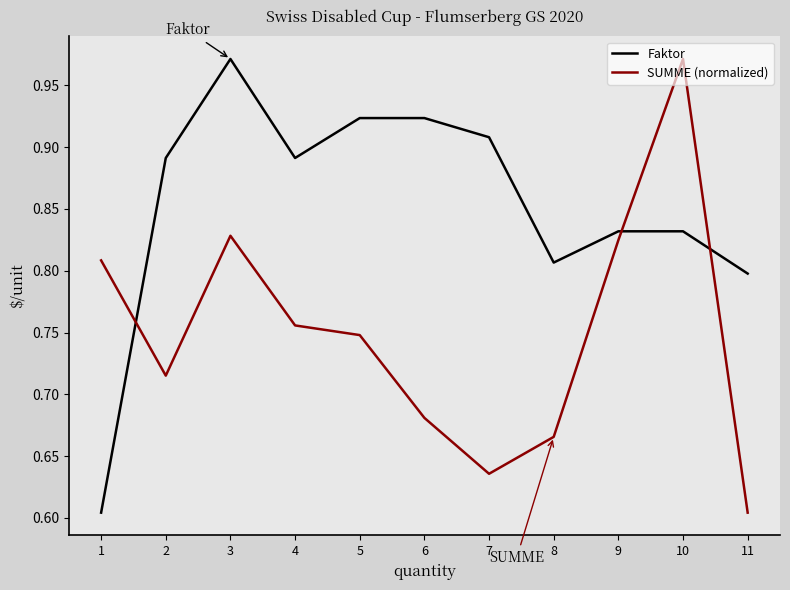

What is the difference between the maximum and minimum values in the Faktor series?

0.4